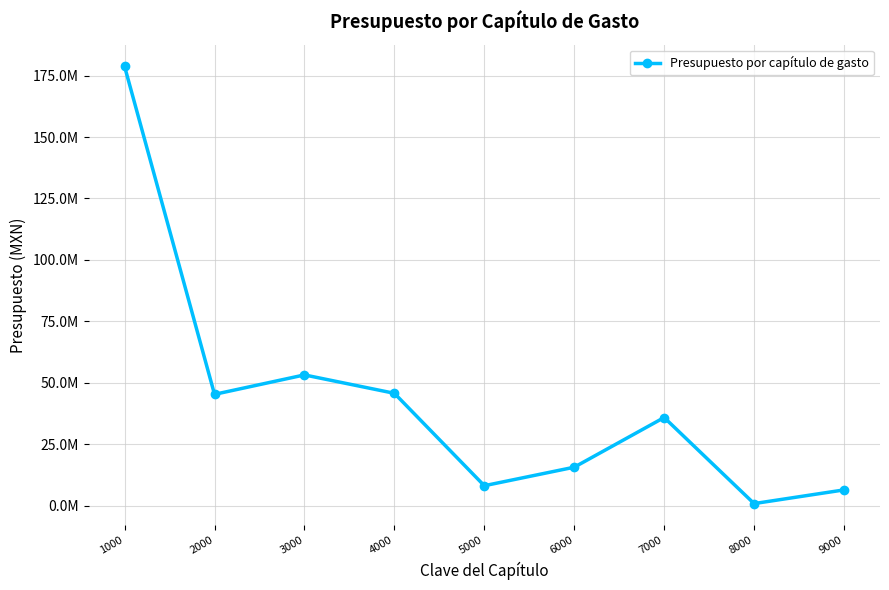

The value at 2000 is 45263422.5. True or false?

True